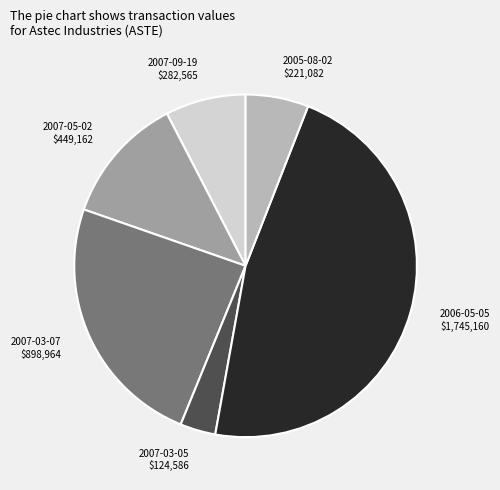

Combined, do 2007-03-07 and 2007-05-02 account for over 50%?

No